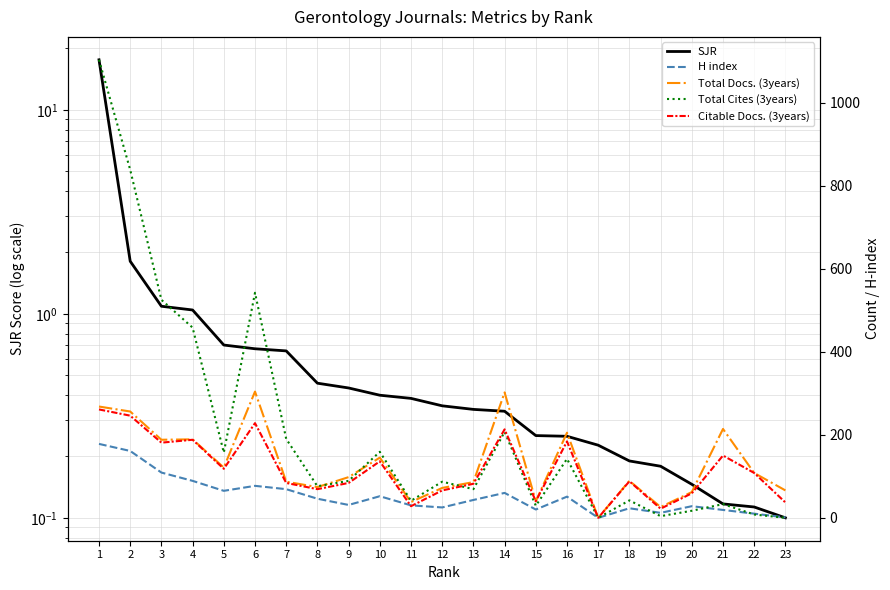

Rank the categories by Citable Docs. (3years) value from lowest to highest.

17, 19, 11, 23, 15, 20, 12, 8, 13, 7, 9, 18, 22, 5, 10, 21, 3, 16, 4, 14, 6, 2, 1